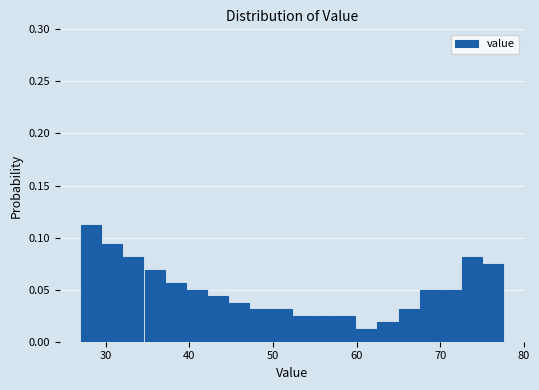

Around what value on the x-axis is the tallest bar? Give the approximate position of its centre, as read against the axis.

28